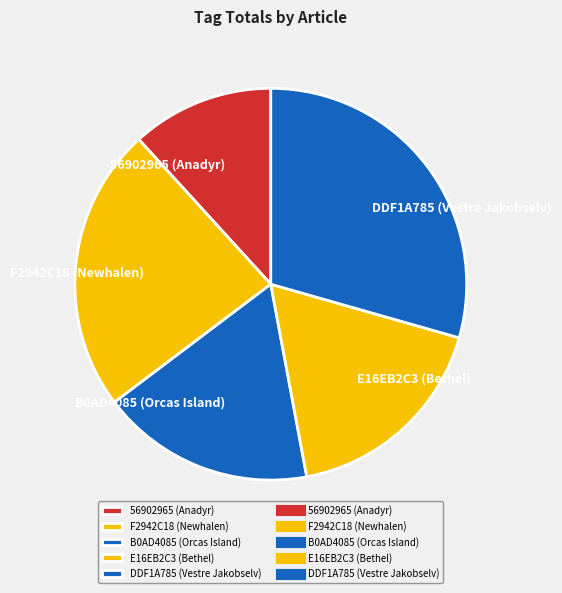

Which slice is the largest?

DDF1A785 (Vestre Jakobselv)